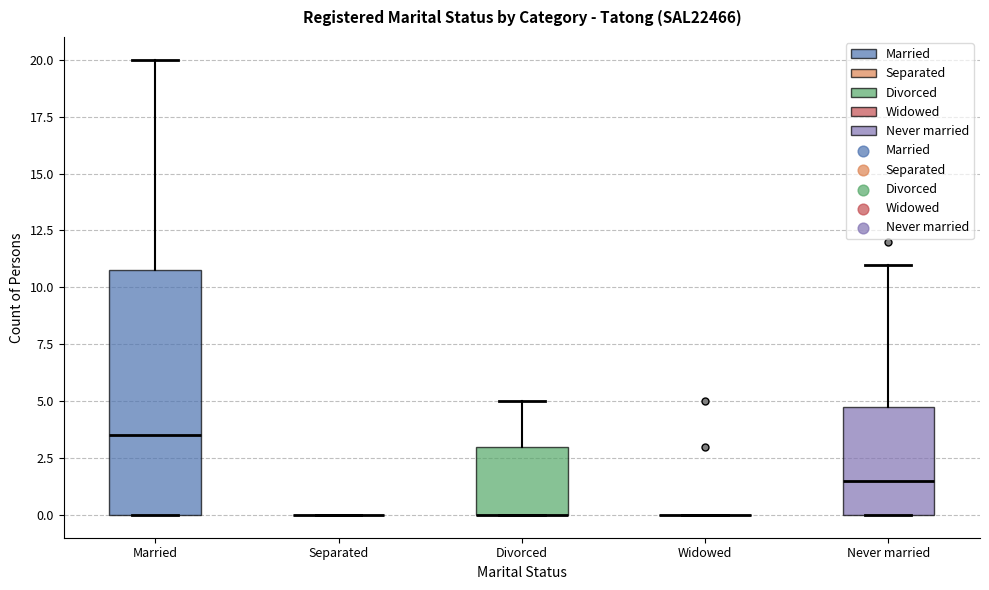

Where is the upper edge of the box for Divorced on the y-axis? The values are not printed on the chart, so give them approximately, as read against the axis.

3.0